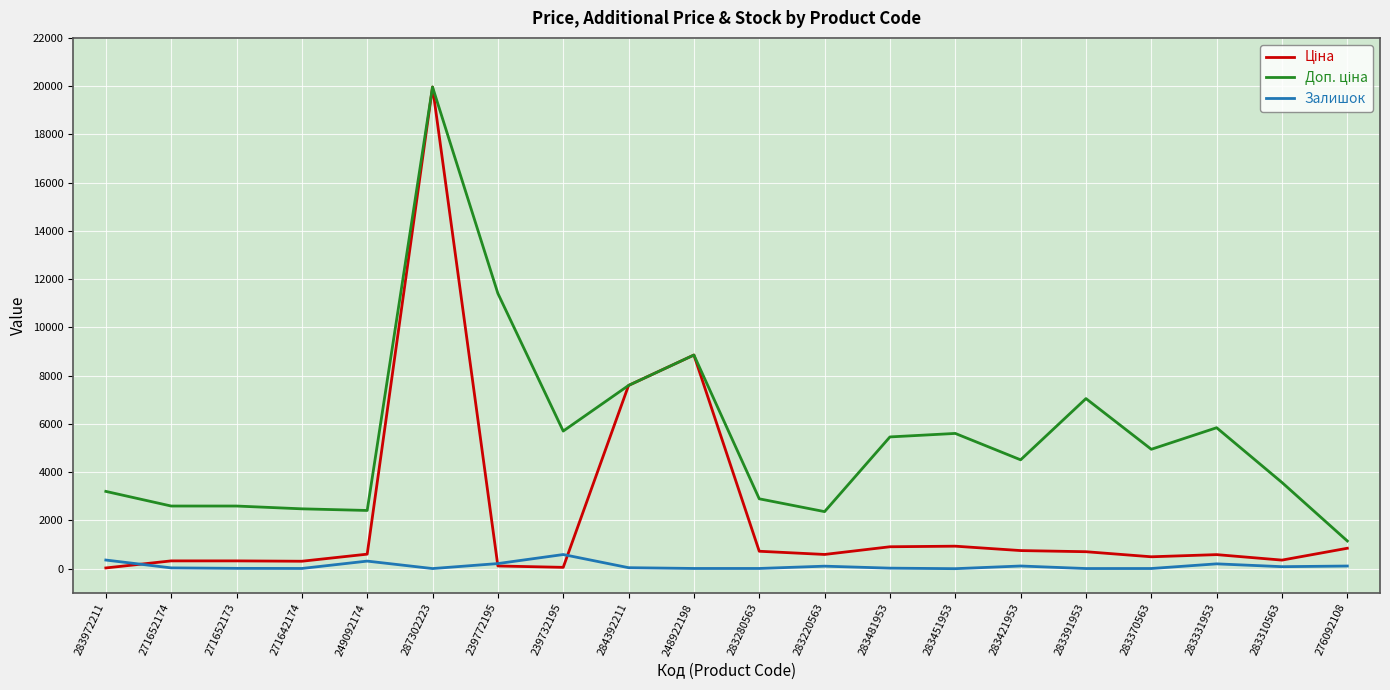

True or false: Залишок has a value of 24.0 at 283481953.

True